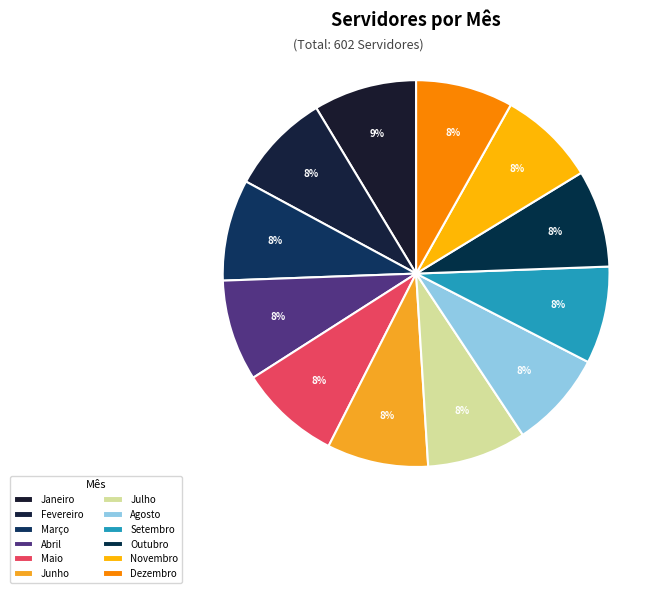

How much of the chart is everything except Janeiro?

91.4%